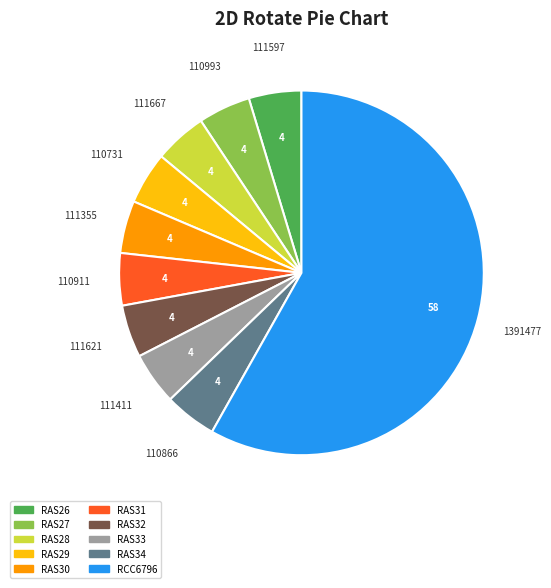

Which category has the biggest portion of the pie?

RCC6796